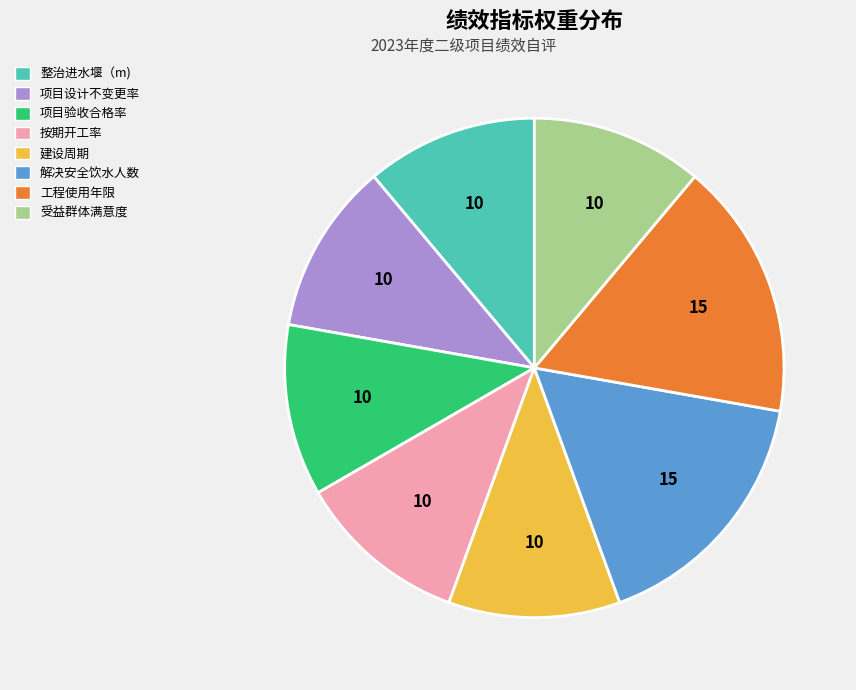

Combined, do 受益群体满意度 and 工程使用年限 account for over 50%?

No